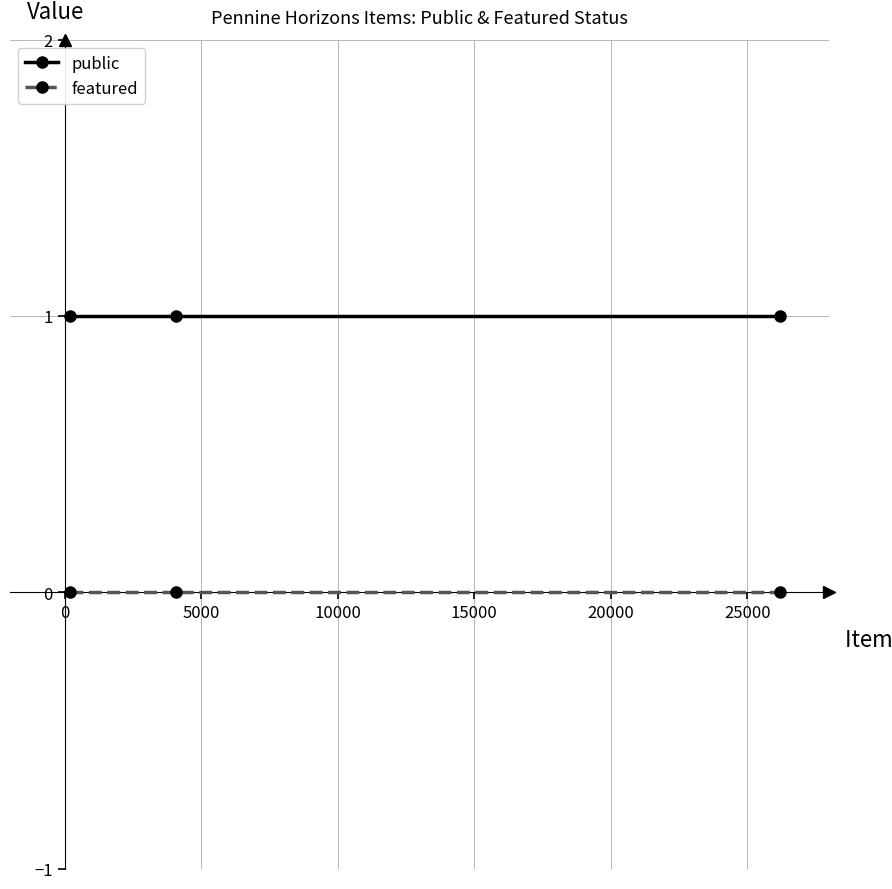

Rank the series by their maximum value, from lowest to highest.

featured, public